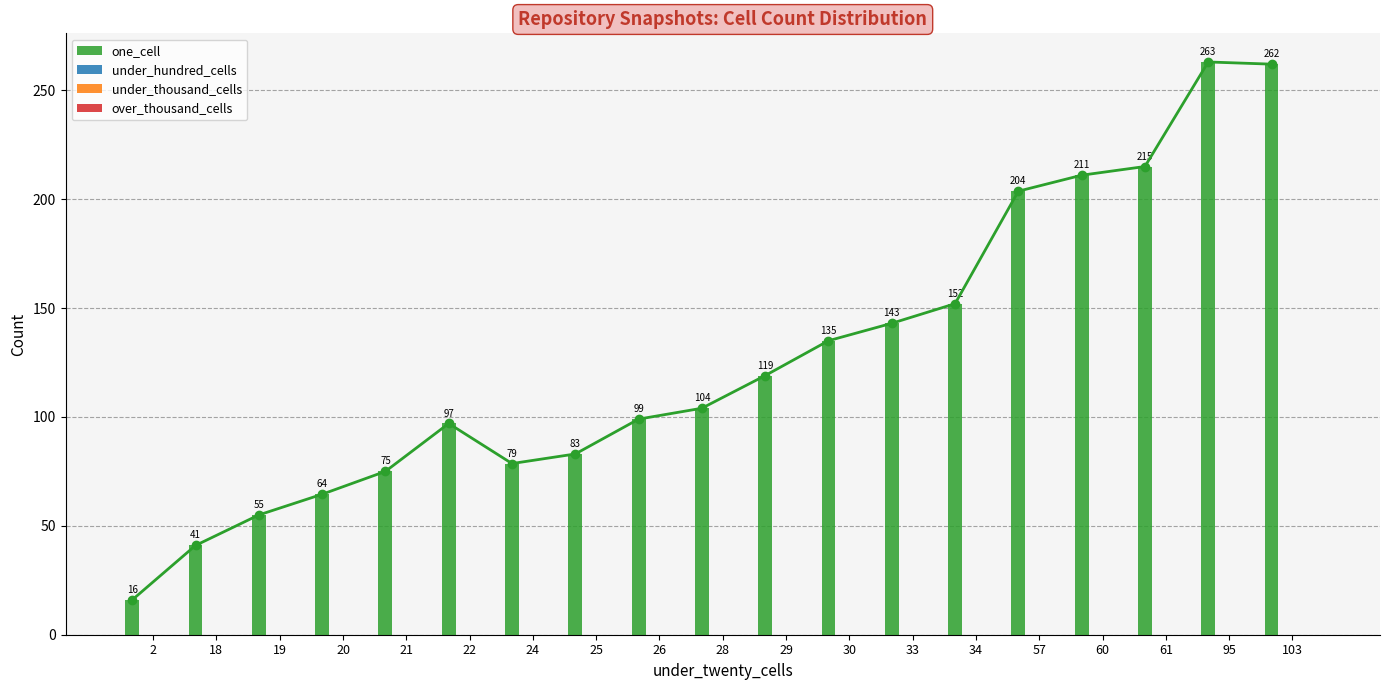

Which series has the widest spread of values?

one_cell